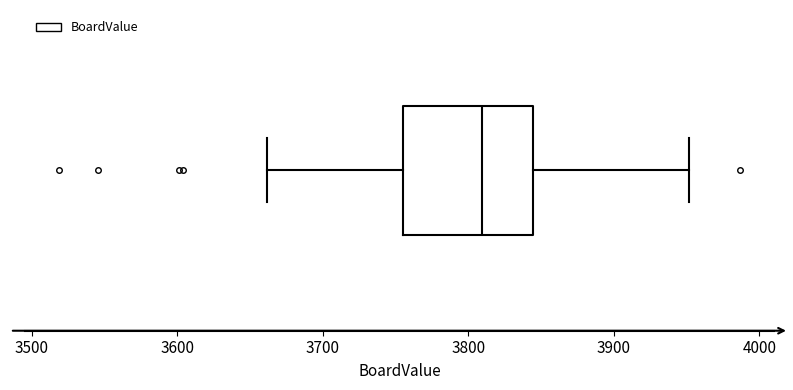

Where does the right whisker of the box end on the x-axis? The values are not printed on the chart, so give them approximately, as read against the axis.

3950